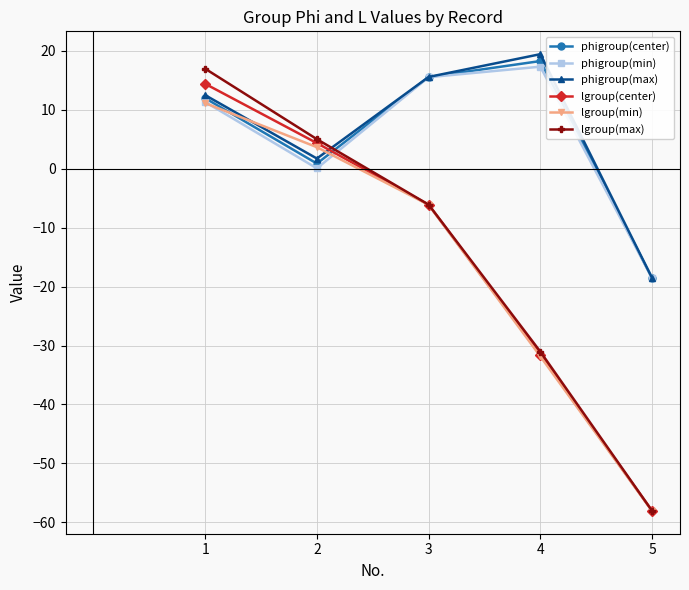

Which category has the lowest value across all series?

5